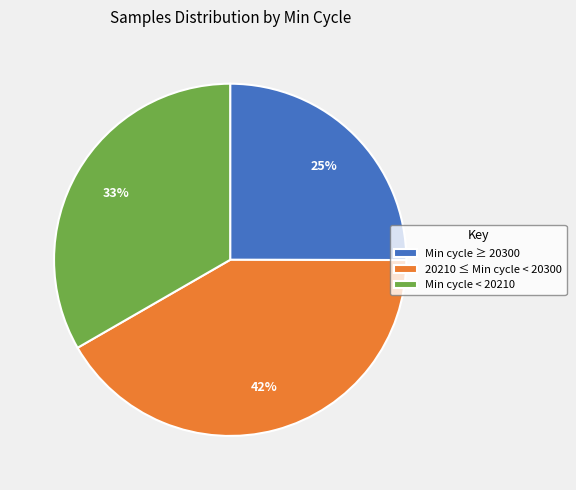

Do Min cycle ≥ 20300 and 20210 ≤ Min cycle < 20300 together represent more than half of the pie?

Yes